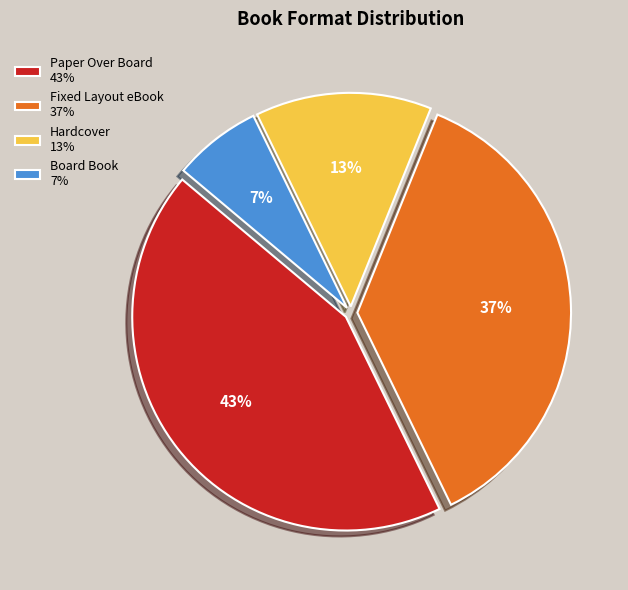

To the nearest percent, what percentage of the pie is Hardcover?

13%